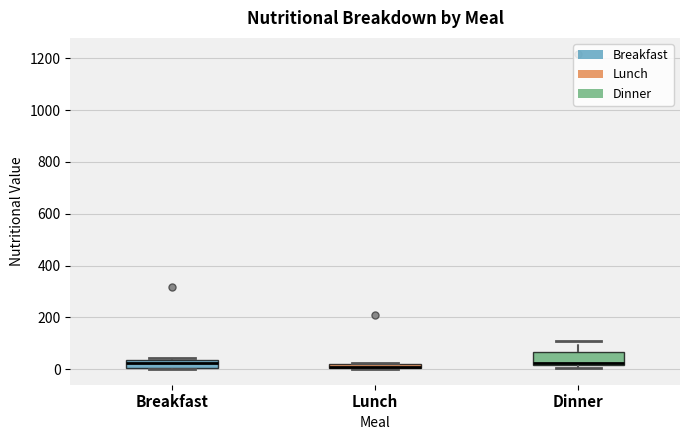

Where is the upper edge of the box for Lunch on the y-axis? The values are not printed on the chart, so give them approximately, as read against the axis.

20